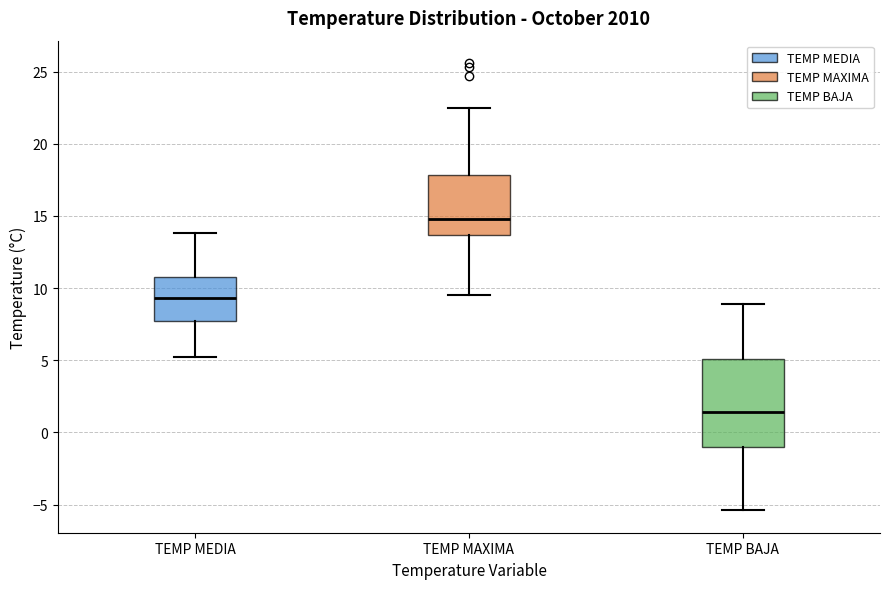

Comparing the boxes themselves (not the whiskers), which one is the tallest?

TEMP BAJA